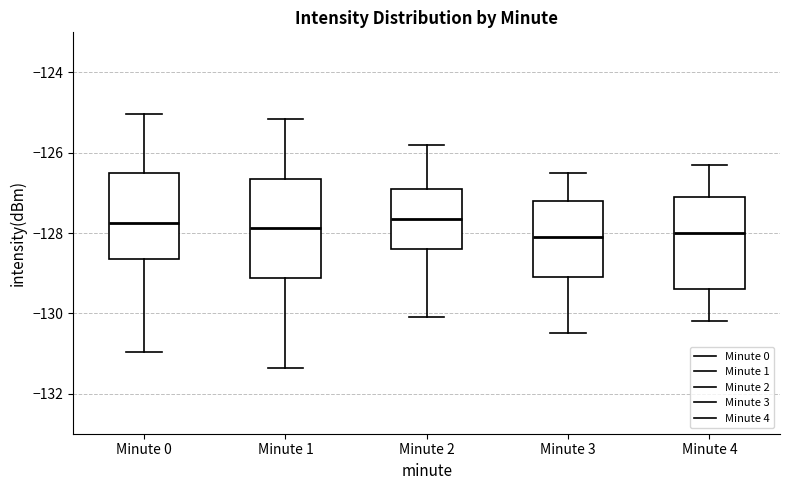

Reading left to right, transcribe this box plot: for each box, give where its median line is, the range the box spans, and where its two whiskers end, as read against the y-axis. The values are not printed on the chart, so give them approximately, as read against the axis.

Minute 0: median -127.8, box -128.6 to -126.4, whiskers -131.0 to -125.0
Minute 1: median -127.8, box -129.2 to -126.6, whiskers -131.4 to -125.2
Minute 2: median -127.6, box -128.4 to -126.8, whiskers -130.0 to -125.8
Minute 3: median -128.0, box -129.0 to -127.2, whiskers -130.4 to -126.4
Minute 4: median -128.0, box -129.4 to -127.0, whiskers -130.2 to -126.2